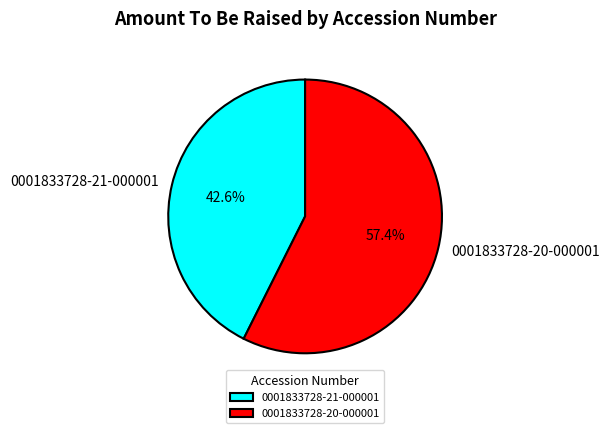

Which slice is the smallest?

0001833728-21-000001